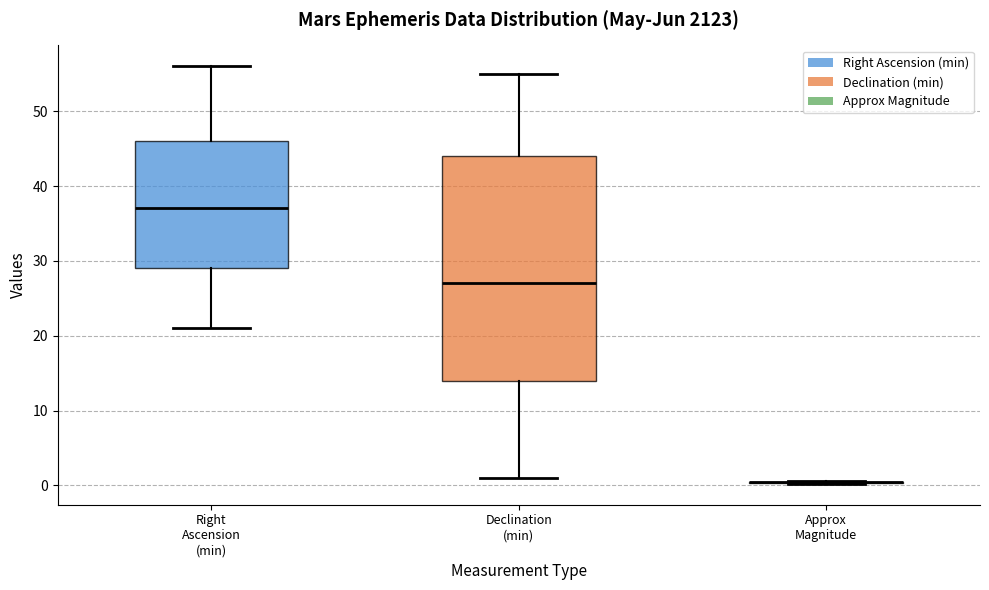

Reading left to right, transcribe this box plot: for each box, give where its median line is, the range the box spans, and where its two whiskers end, as read against the y-axis. The values are not printed on the chart, so give them approximately, as read against the axis.

Right Ascension (min): median 37, box 29 to 46, whiskers 21 to 56
Declination (min): median 27, box 14 to 44, whiskers 1 to 55
Approx Magnitude: box collapsed to a line at 0, whiskers 0 to 1